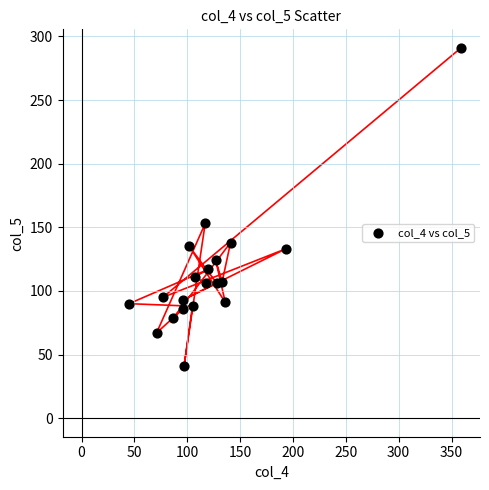

What Y value in the scatter plot is closest to 166?

153